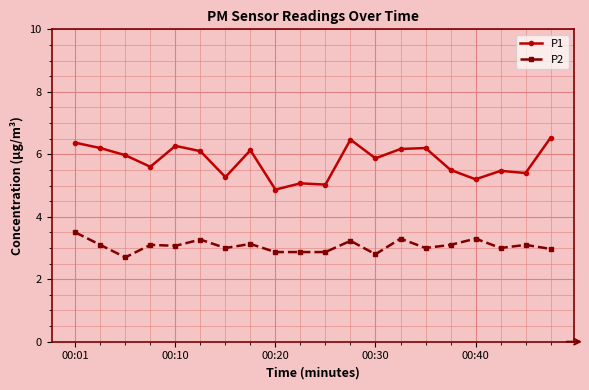

True or false: P2 has more than 2 points higher than both neighbors.

True